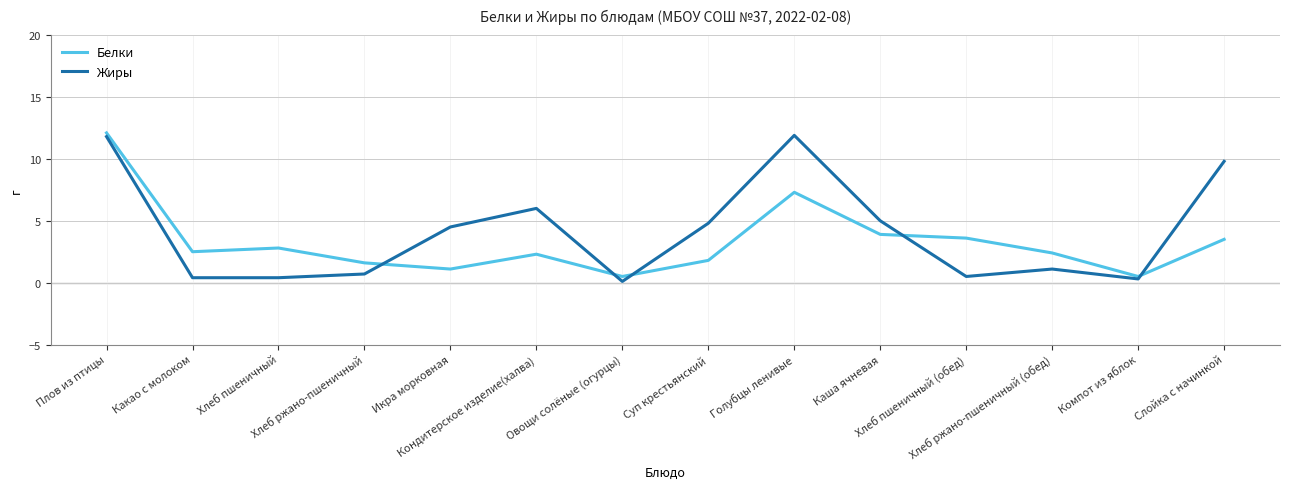

What is the spread (max minus min) of values at Кондитерское изделие(халва)?

3.7